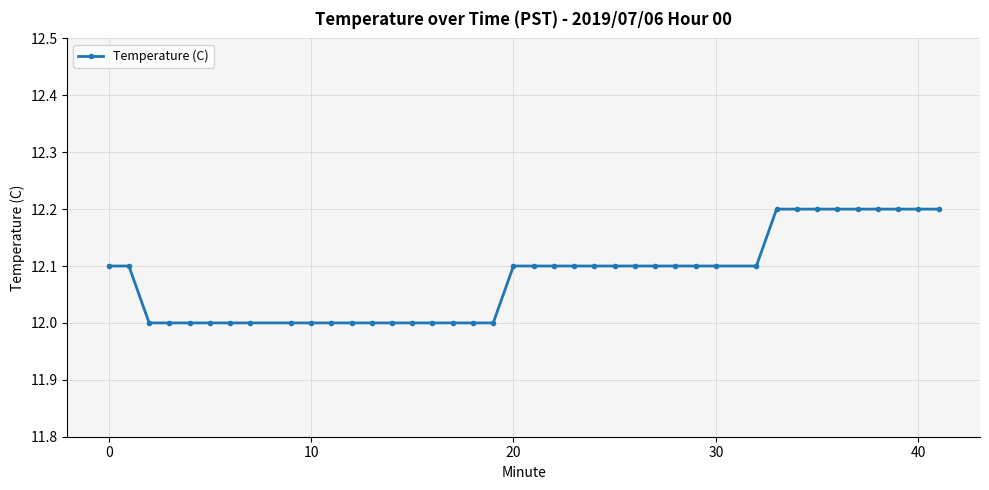

What is the value of the 5th point from the left?

12.0